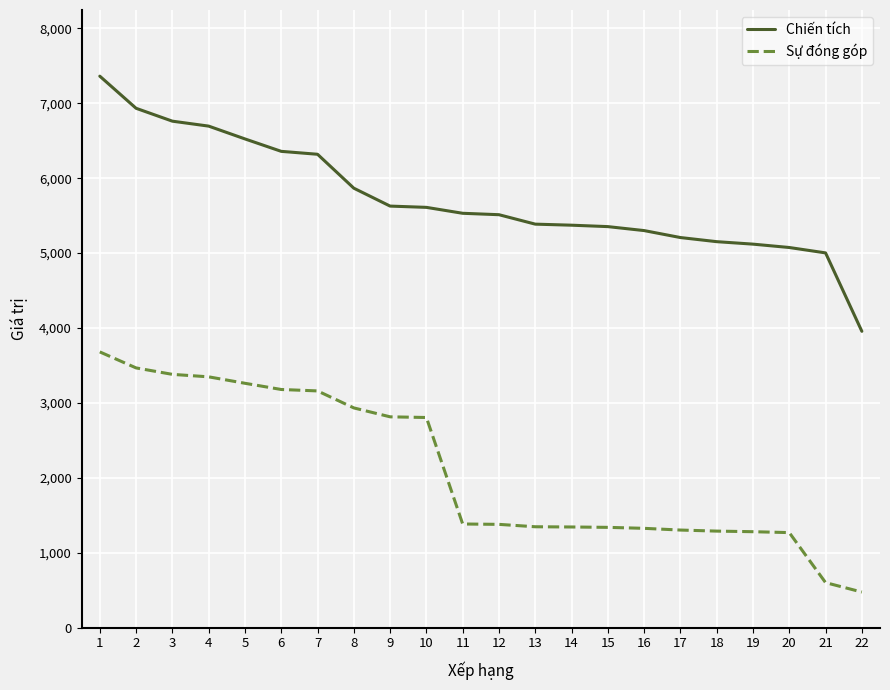

What is the approximate value of Sự đóng góp at 14, to the nearest 100?

1300